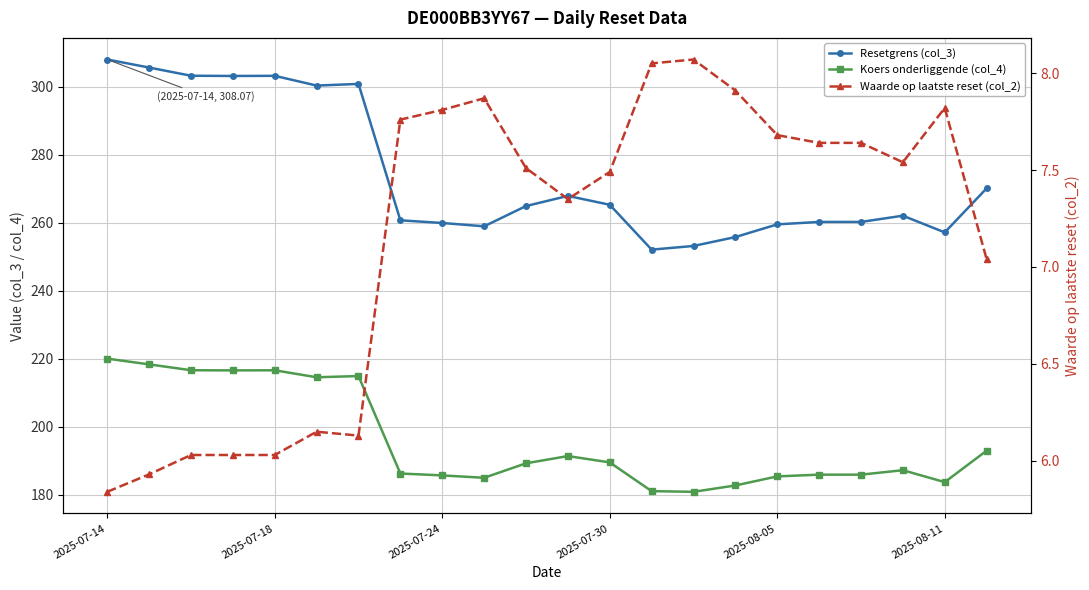

What are all the series names shown in the legend?

Resetgrens (col_3), Koers onderliggende (col_4), Waarde op laatste reset (col_2)